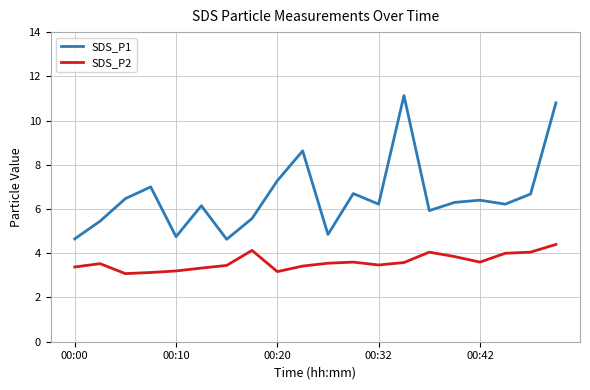

True or false: SDS_P1 and SDS_P2 cross at least once.

False